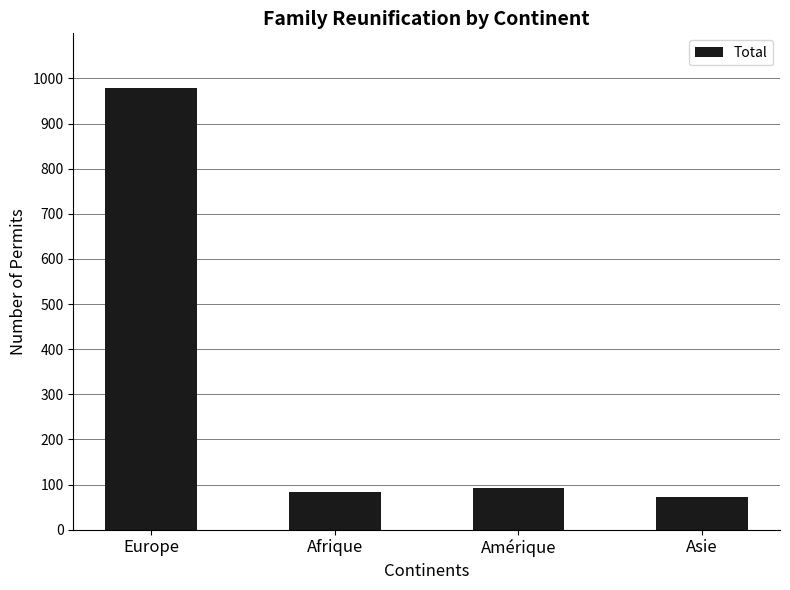

What is the ratio of the value at Amérique to the value at Afrique?

1.1